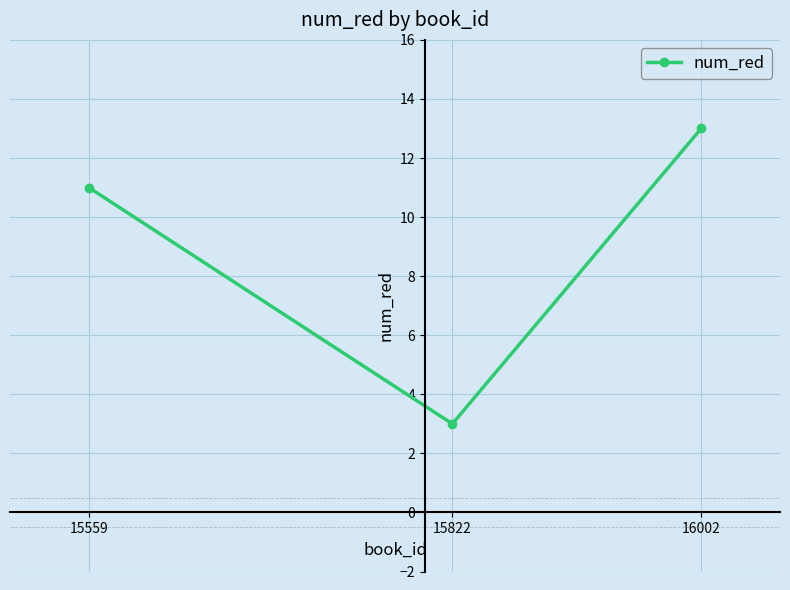

Where is the data nearest to the value 8?

15559